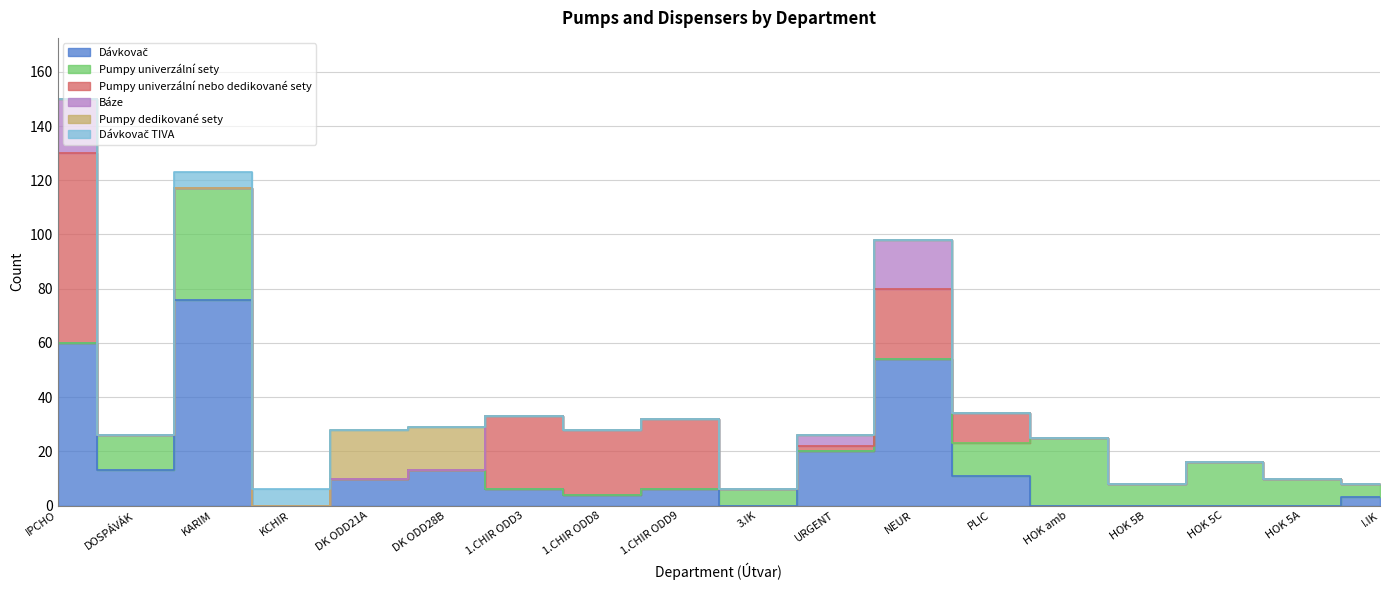

How many series are shown in this chart?

6